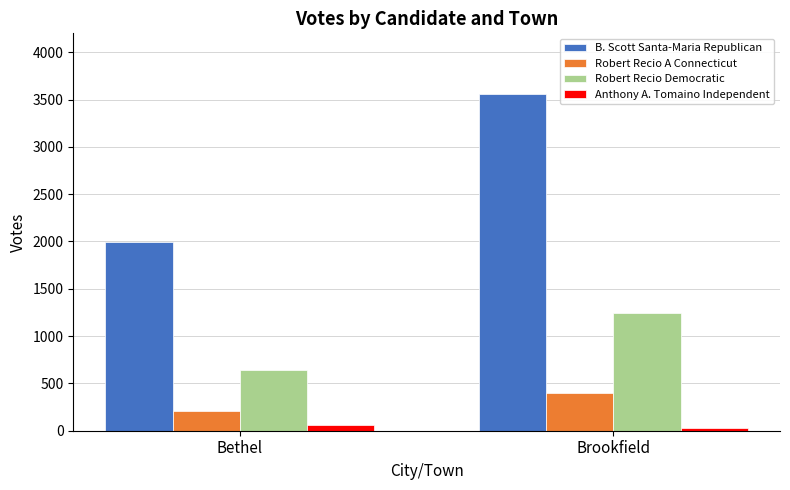

Rank the series by their maximum value, from lowest to highest.

Anthony A. Tomaino Independent, Robert Recio A Connecticut, Robert Recio Democratic, B. Scott Santa-Maria Republican